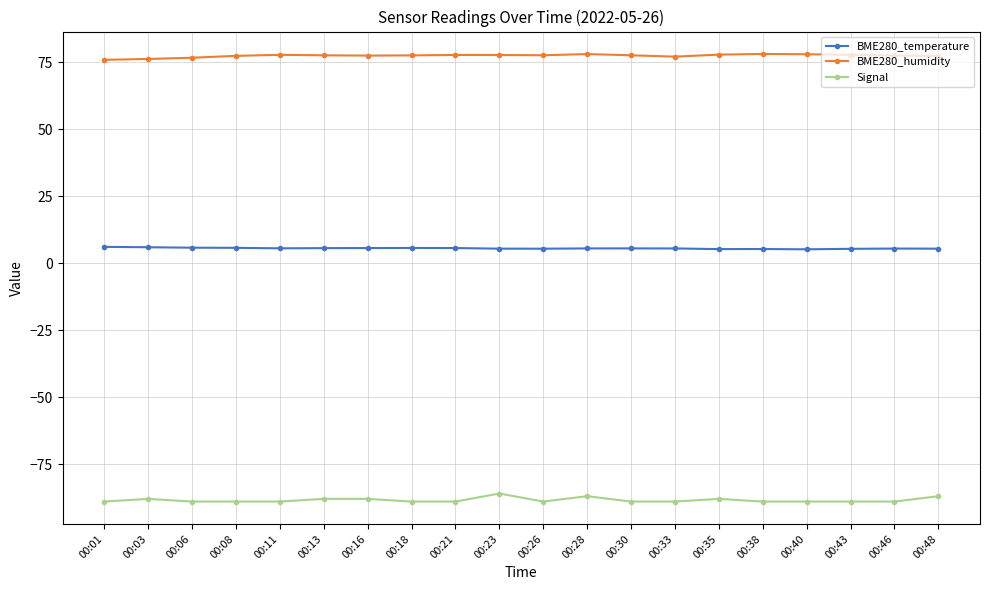

The BME280_humidity series shows 77.5 at 00:46. True or false?

True